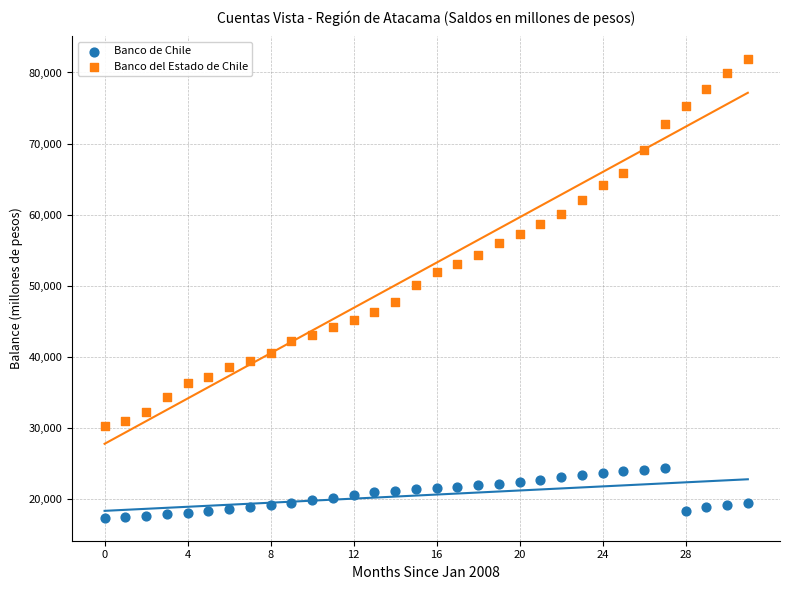

Across all data points, what is the range of Y values (max minus min)?

64549